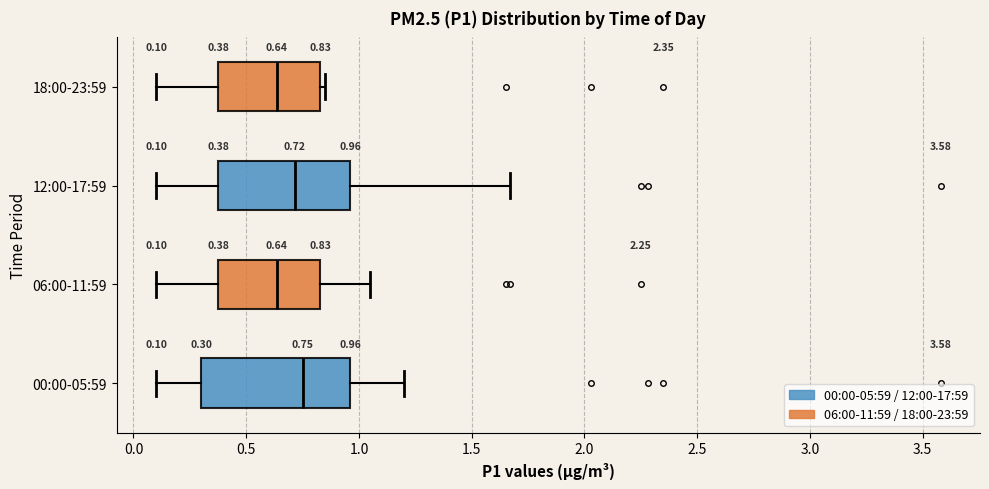

Comparing the boxes themselves (not the whiskers), which one is the widest?

00:00-05:59